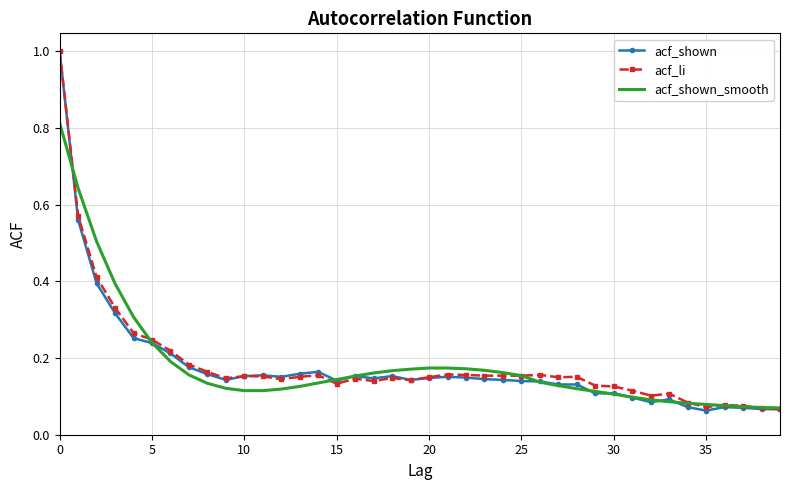

Which series has the largest range (max minus min)?

acf_shown